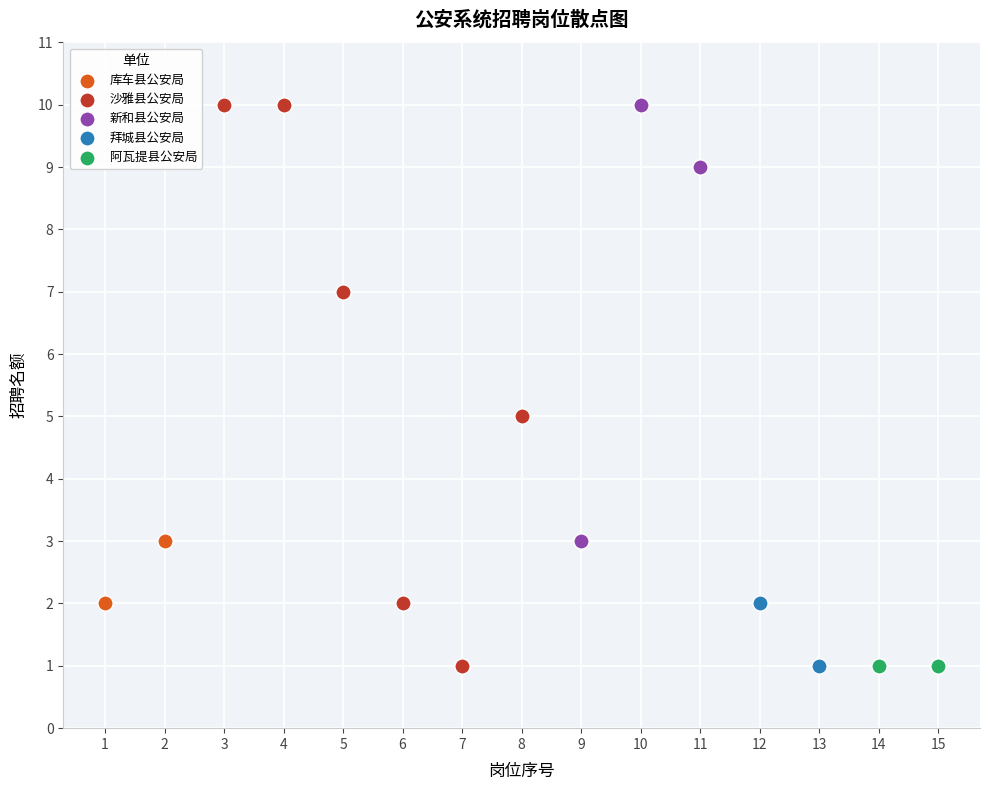

What are all the series names shown in the legend?

库车县公安局, 沙雅县公安局, 新和县公安局, 拜城县公安局, 阿瓦提县公安局